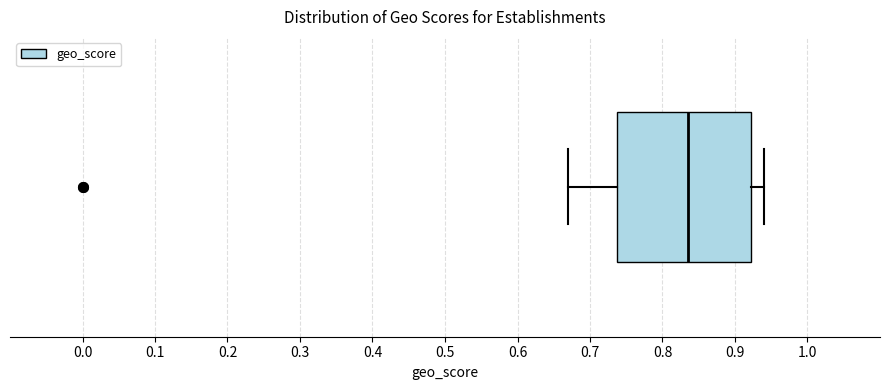

Transcribe this box plot: give where the median line is, the range the box spans, and where the two whiskers end, as read against the x-axis. The values are not printed on the chart, so give them approximately, as read against the axis.

median 0.84, box 0.74 to 0.92, whiskers 0.67 to 0.94